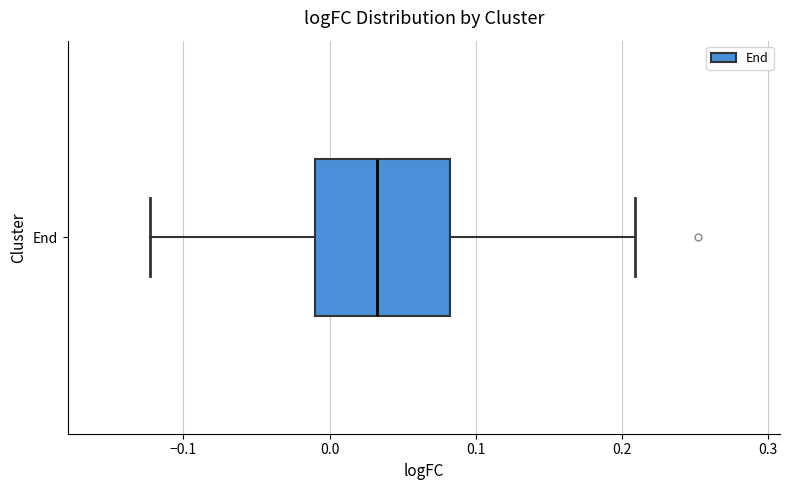

Read this box plot against the x-axis: the position of the median line, the range covered by the box, and the ends of both whiskers. The values are not printed on the chart, so give them approximately, as read against the axis.

median 0.03, box -0.01 to 0.08, whiskers -0.12 to 0.21